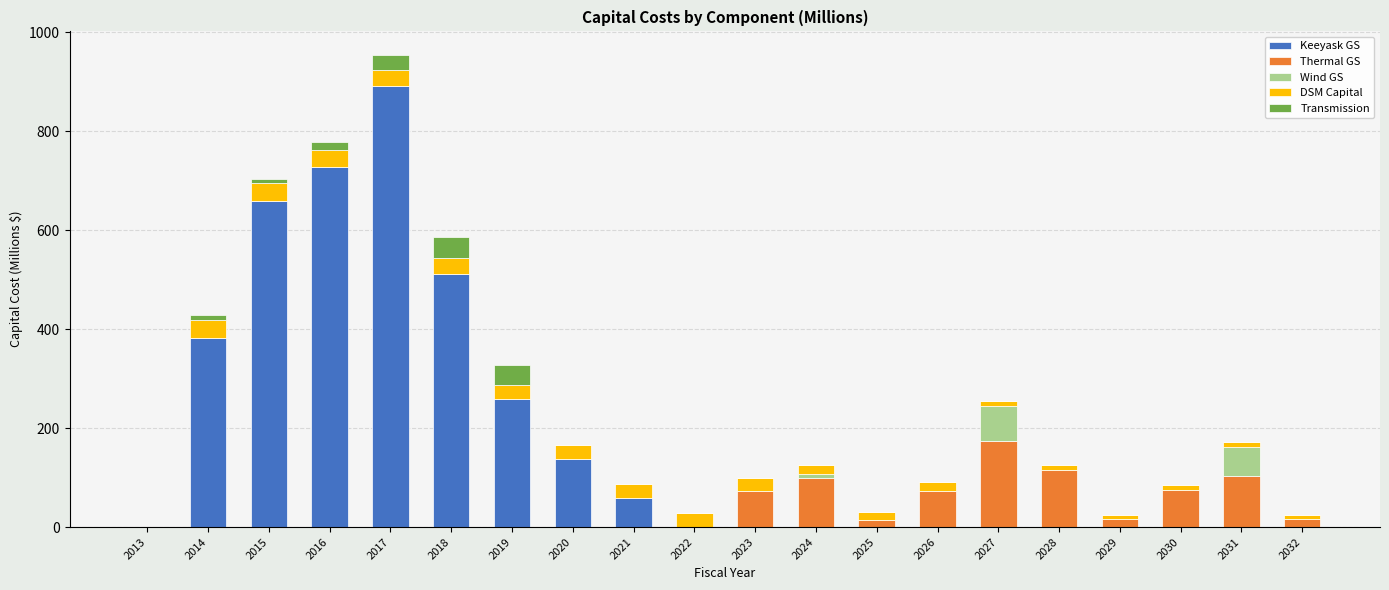

What value does the Keeyask GS series have at 2018?

510.9